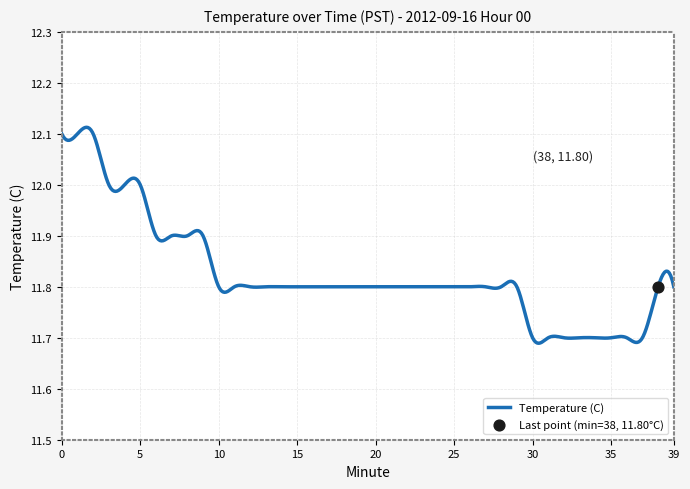

Between 9 and 34, which is larger?

9